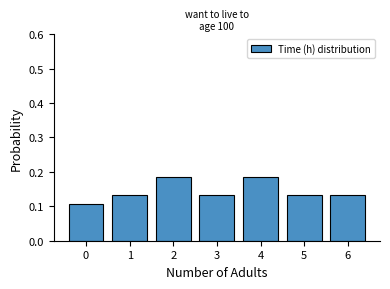

How many values are between 0 and 1?

7